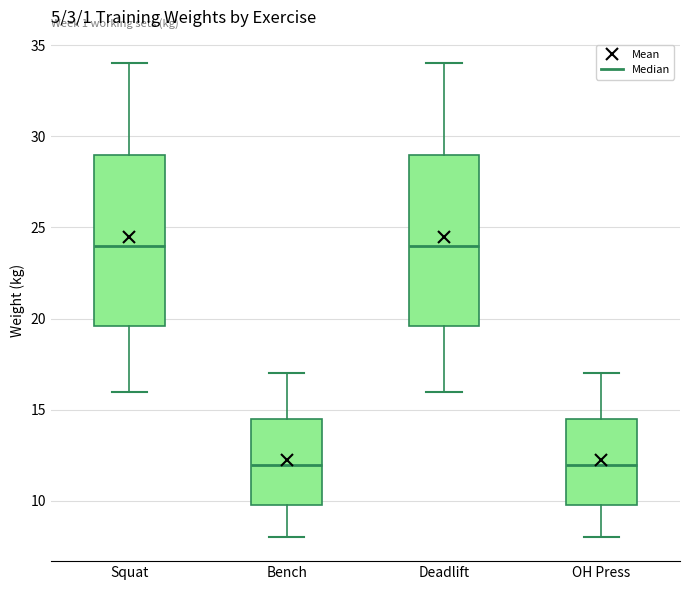

Reading left to right, read every box against the y-axis: the position of its median line, the range the box covers, and the ends of its whiskers. The values are not printed on the chart, so give them approximately, as read against the axis.

Squat: median 24.0, box 19.5 to 29.0, whiskers 16.0 to 34.0
Bench: median 12.0, box 10.0 to 14.5, whiskers 8.0 to 17.0
Deadlift: median 24.0, box 19.5 to 29.0, whiskers 16.0 to 34.0
OH Press: median 12.0, box 10.0 to 14.5, whiskers 8.0 to 17.0